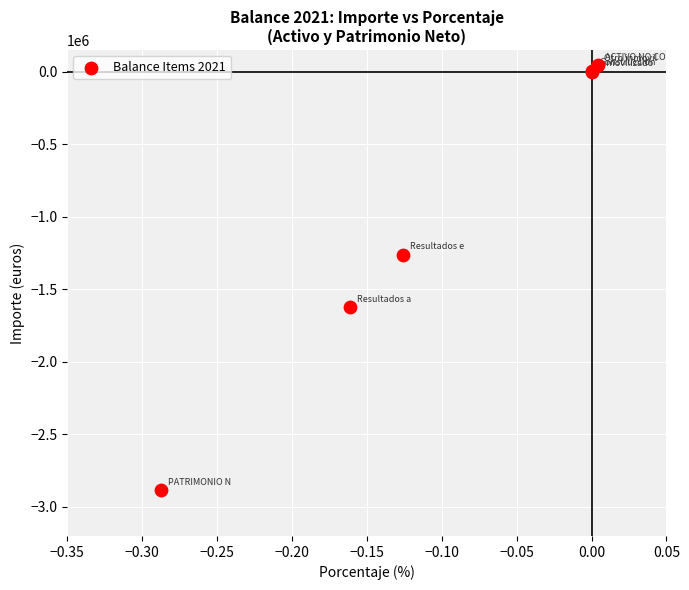

What Y value in the scatter plot is closest to -1420812?

-1263445.7